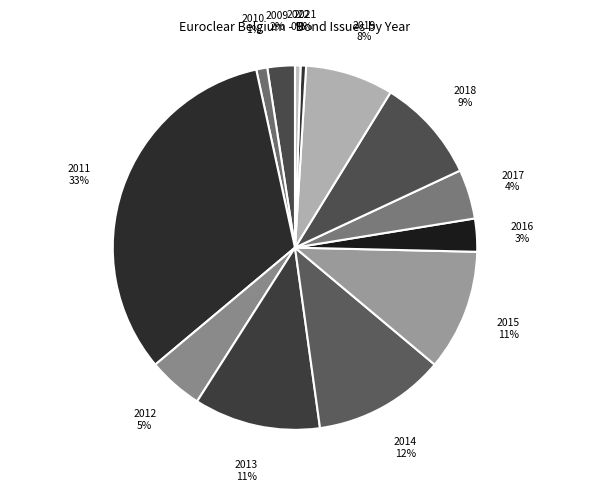

What is the ratio of the value at 2010 to the value at 2012?

0.2